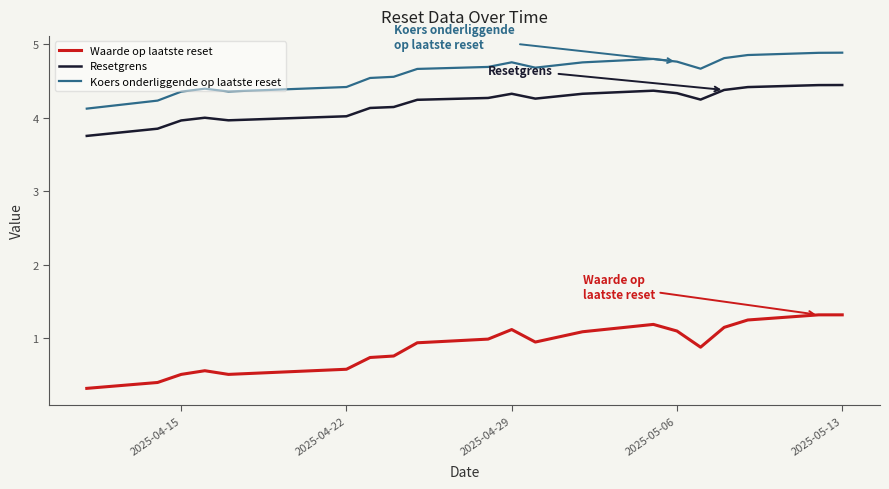

What is the greatest value displayed?

4.9